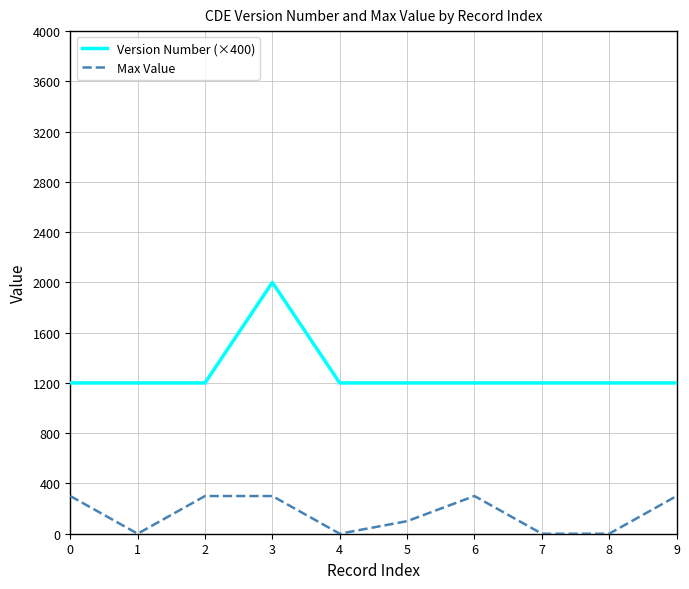

What is the difference between the maximum and minimum values in the Max Value series?

300